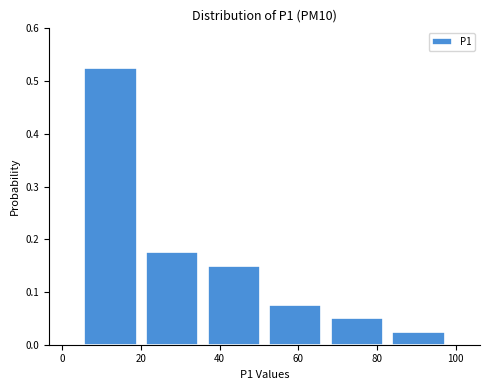

How tall is the bar that spans 52 to 68 on the x-axis? Neither the bar edges nor the heights are printed on the chart, so give them approximately, as read against the axes.

0.08